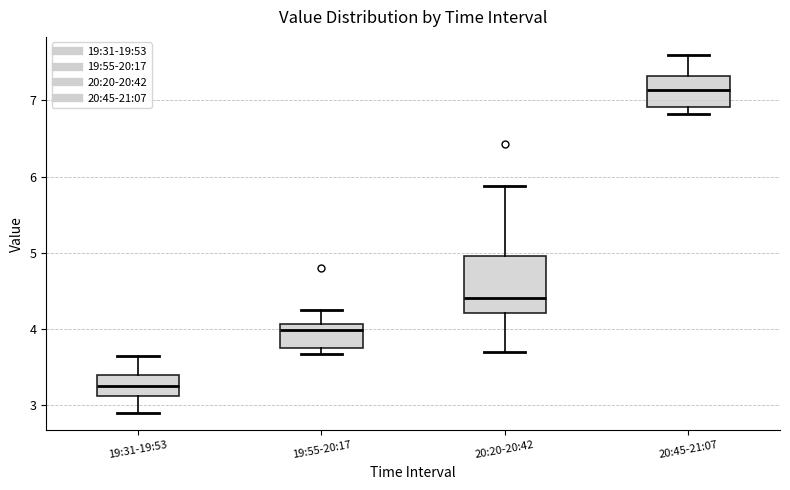

Reading left to right, transcribe this box plot: for each box, give where its median line is, the range the box spans, and where its two whiskers end, as read against the y-axis. The values are not printed on the chart, so give them approximately, as read against the axis.

19:31-19:53: median 3.3, box 3.1 to 3.4, whiskers 2.9 to 3.7
19:55-20:17: median 4.0, box 3.7 to 4.1, whiskers 3.7 (just below the box's lower edge) to 4.3
20:20-20:42: median 4.4, box 4.2 to 5.0, whiskers 3.7 to 5.9
20:45-21:07: median 7.1, box 6.9 to 7.3, whiskers 6.8 to 7.6